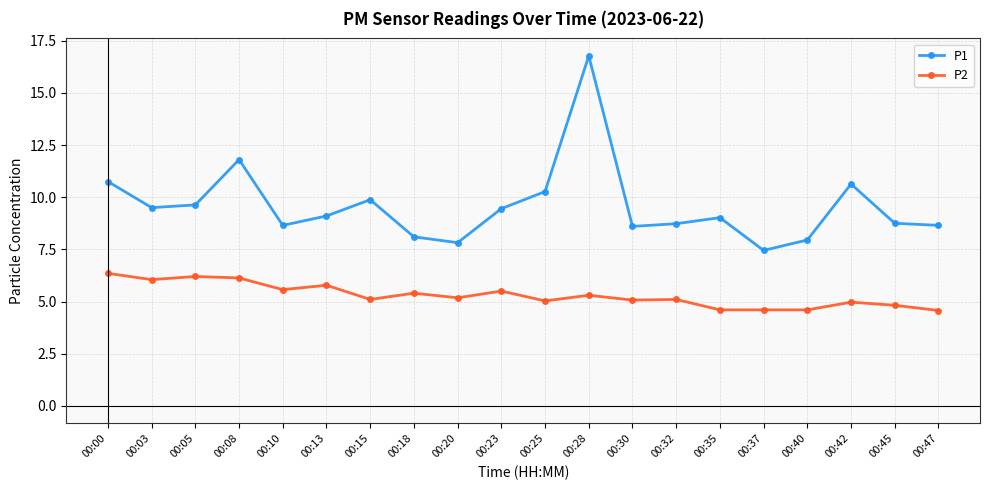

What is the approximate value of P1 at 00:10?

8.7